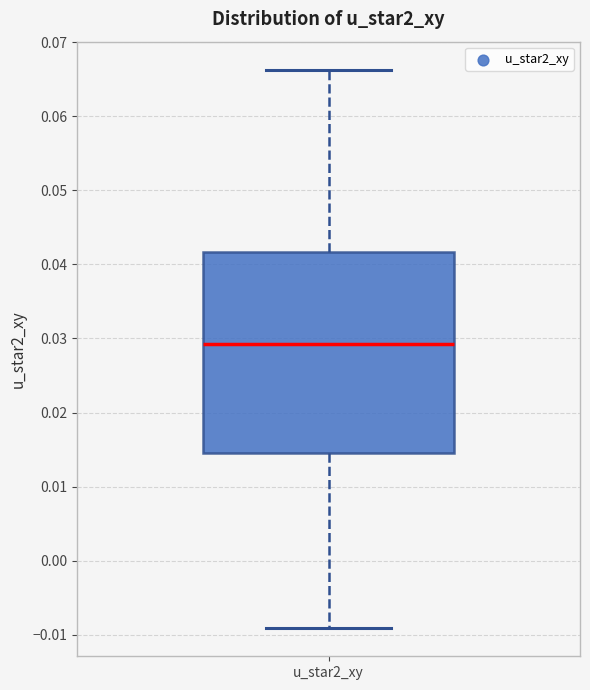

Where does the lower whisker of the box for u_star2_xy end on the y-axis? The values are not printed on the chart, so give them approximately, as read against the axis.

-0.009